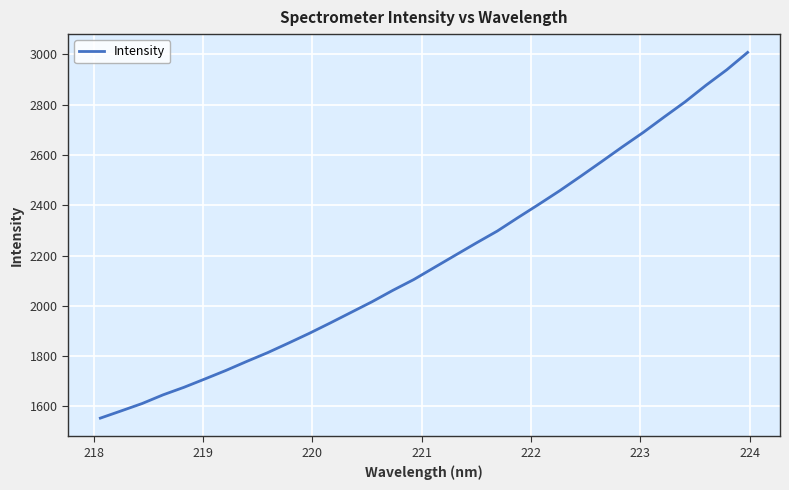

What is the difference between the second highest and second lowest values?

1357.1